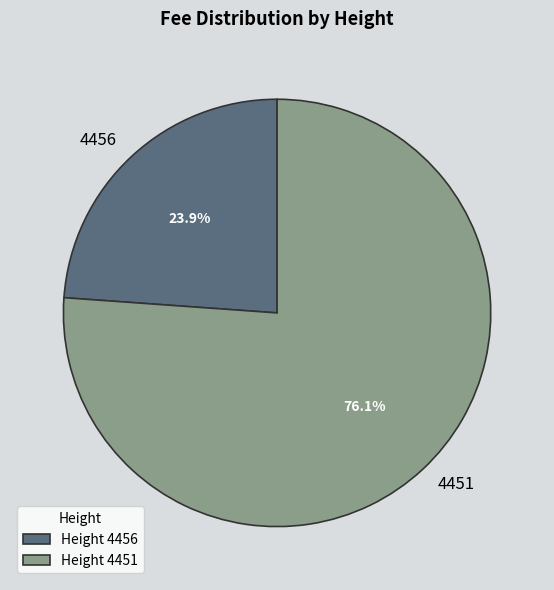

How many segments does this pie chart have?

2